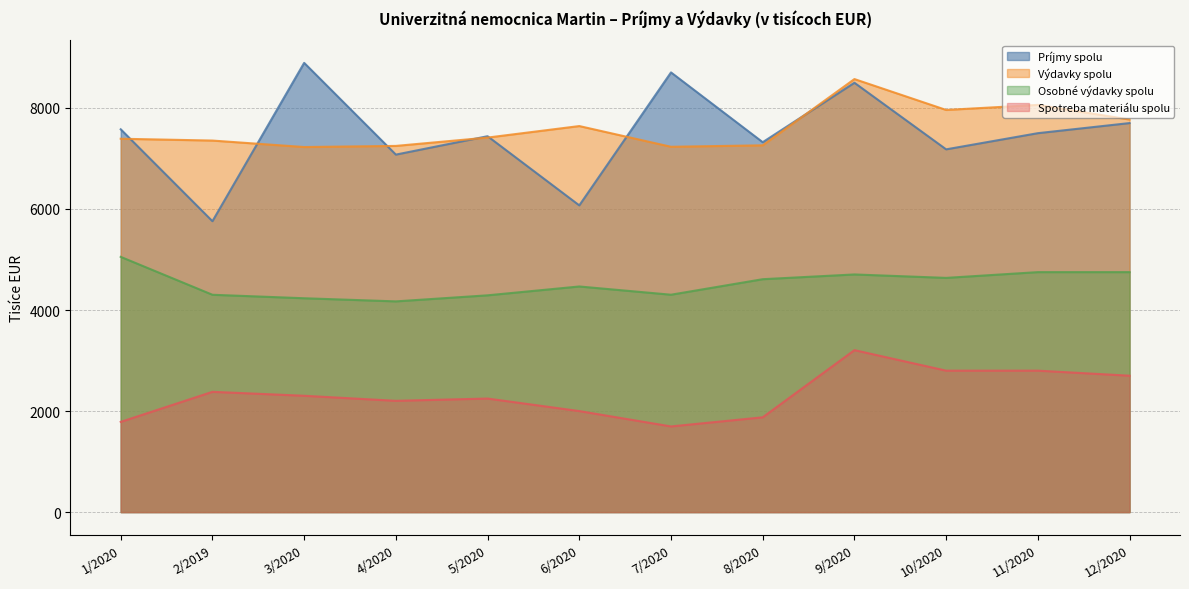

At how many categories does at least one series exceed 8202?

3